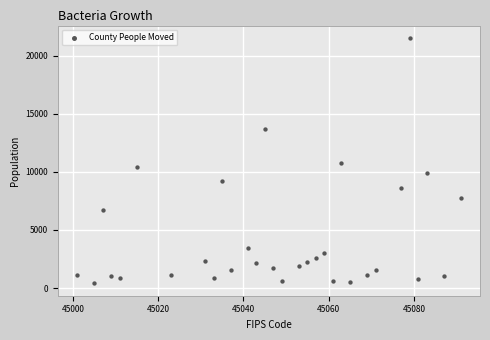

What is the range of X values (max minus min)?

90